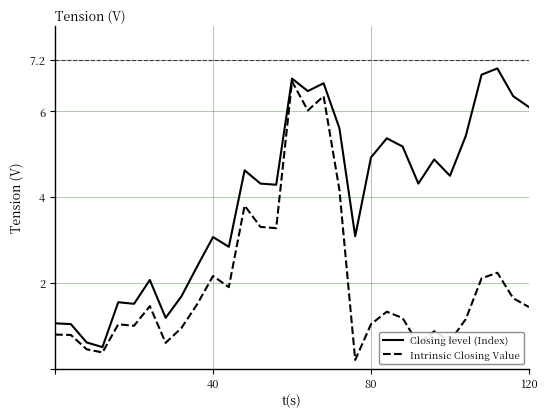

What is the maximum value shown in the chart?

7.0